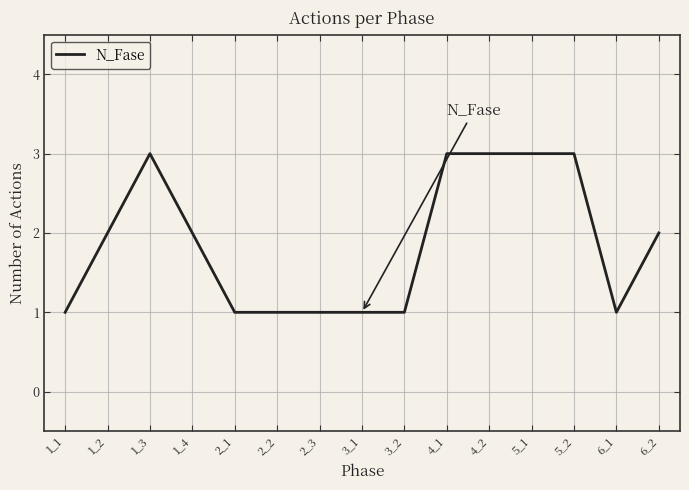

Approximately how many times larger is the value at 4_2 compared to 2_2?

3.0